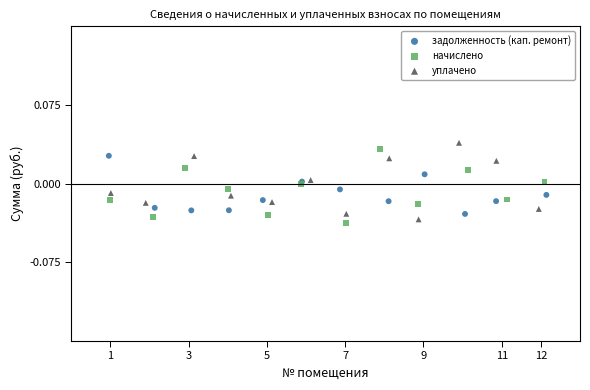

Which series contains the lowest Y value?

начислено